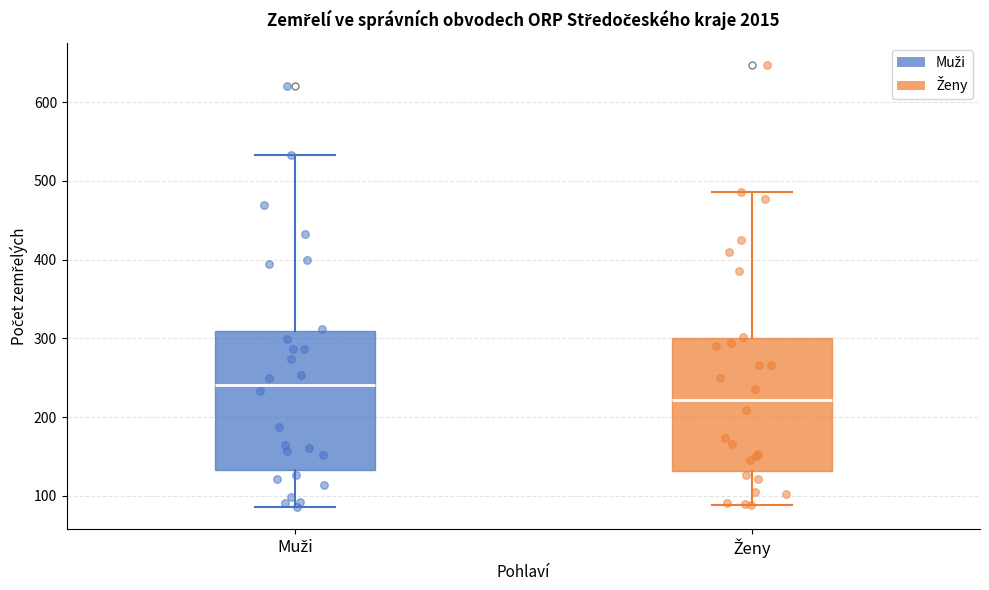

Reading left to right, read every box against the y-axis: the position of its median line, the range the box covers, and the ends of its whiskers. The values are not printed on the chart, so give them approximately, as read against the axis.

Muži: median 240, box 130 to 310, whiskers 90 to 530
Ženy: median 220, box 130 to 300, whiskers 90 to 490